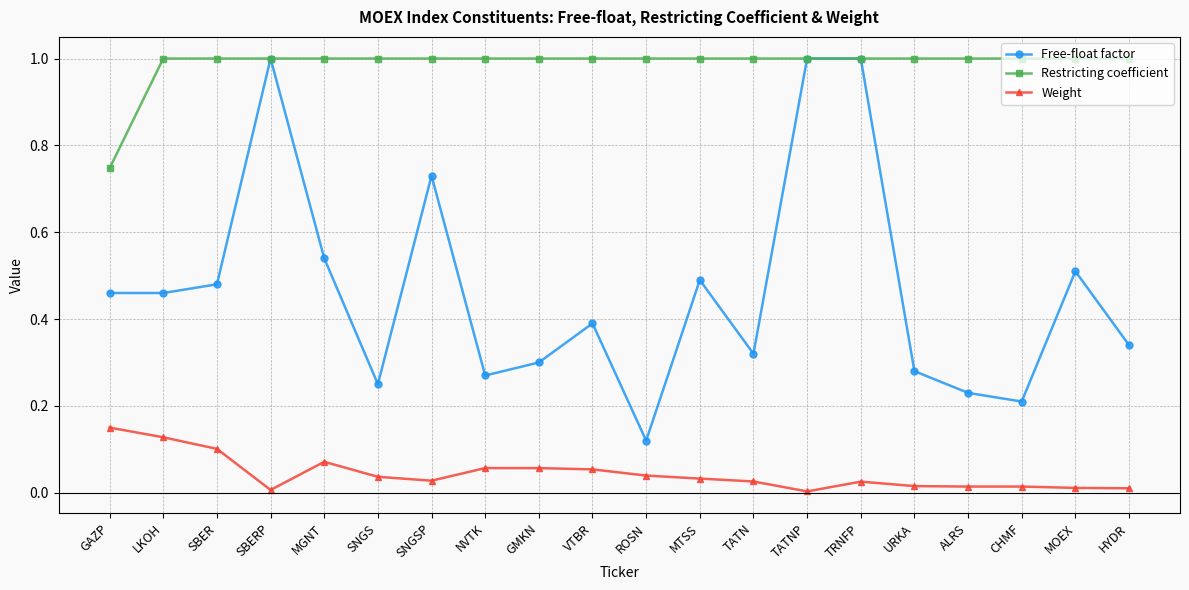

Rank the series by their average value, from highest to lowest.

Restricting coefficient, Free-float factor, Weight